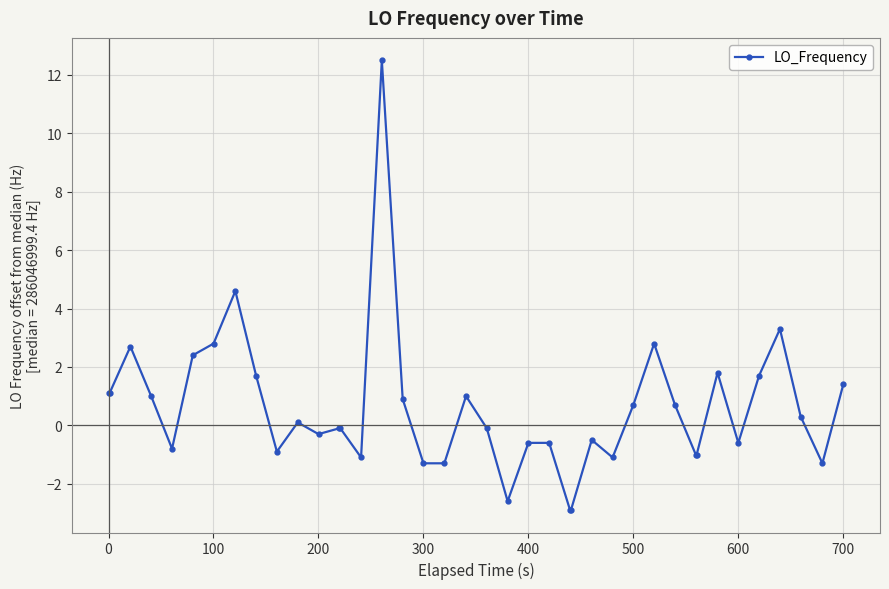

What is the greatest value displayed?

12.5